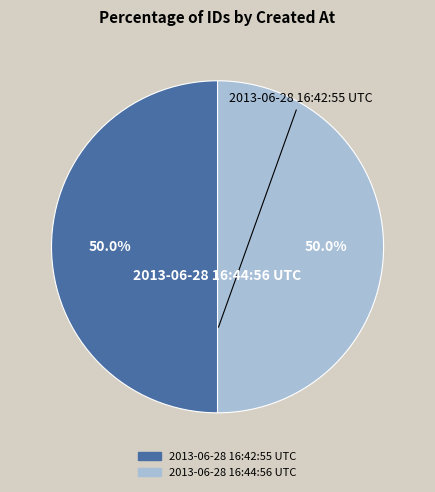

What is the ratio of the value at 2013-06-28 16:44:56 UTC to the value at 2013-06-28 16:42:55 UTC?

1.0